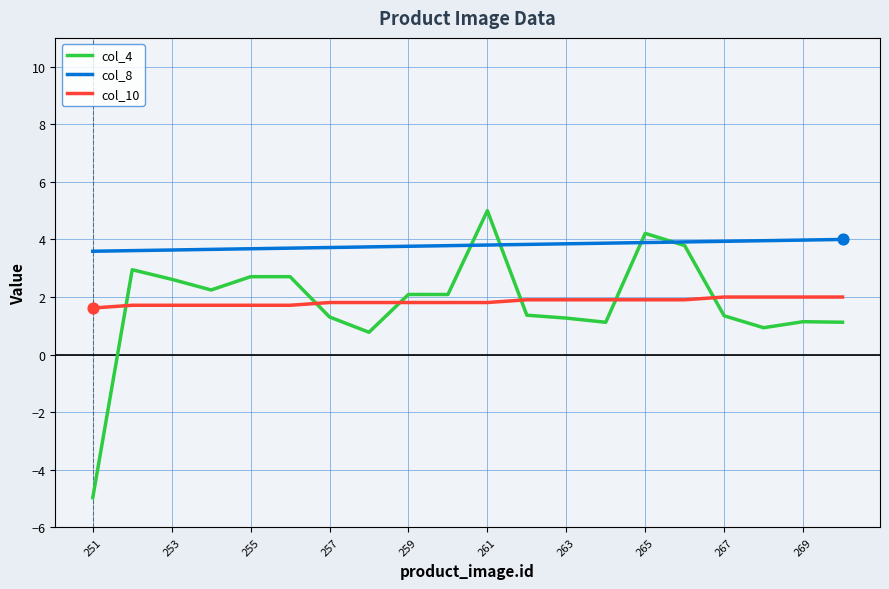

Which series has the widest spread of values?

col_4